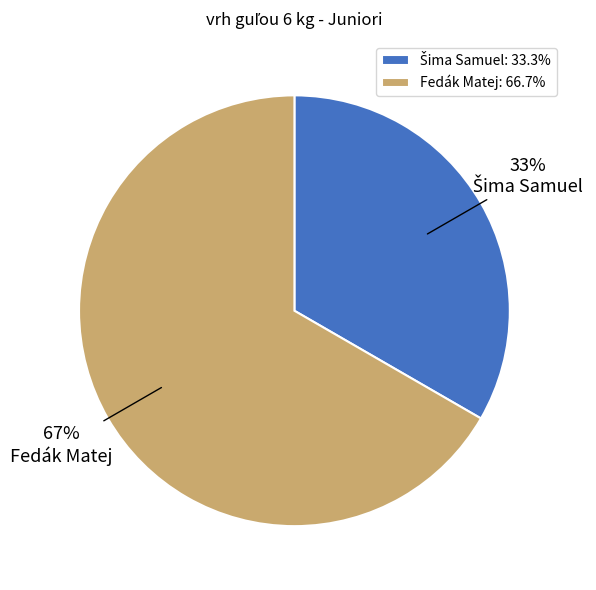

True or false: Fedák Matej accounts for 67% of the total.

True